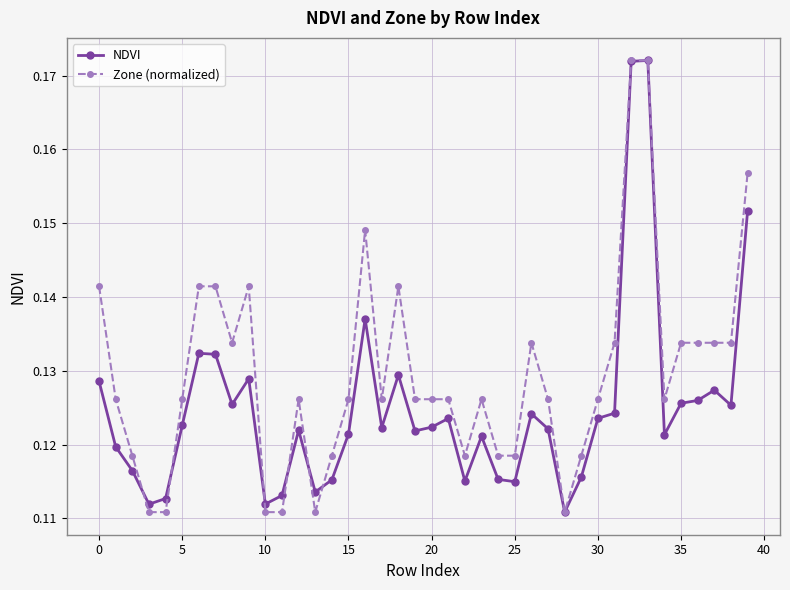

At how many categories does at least one series exceed 0?

40